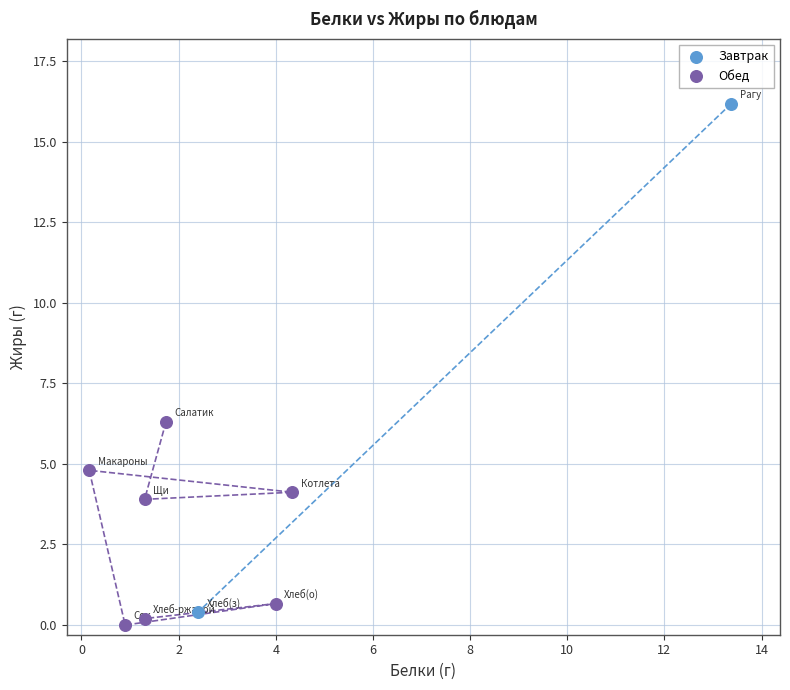

Which series has the largest Y range (max minus min)?

Завтрак